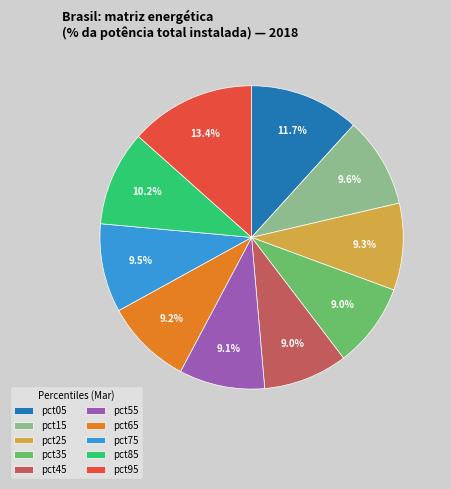

What percentage is the pct15 slice, to the nearest percent?

10%